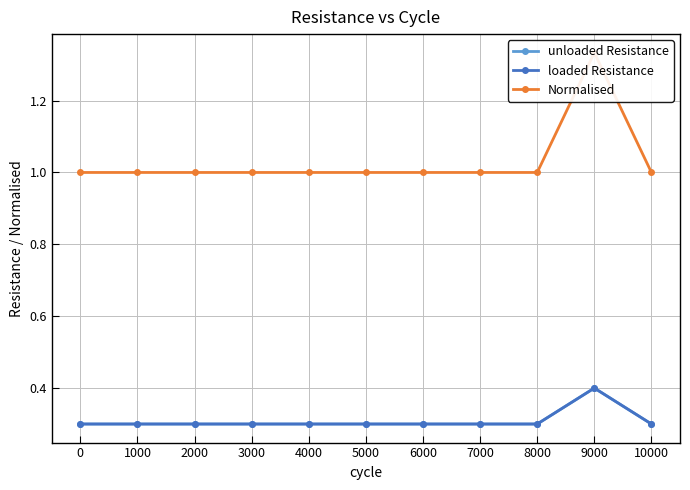

At how many categories does at least one series exceed 0?

11